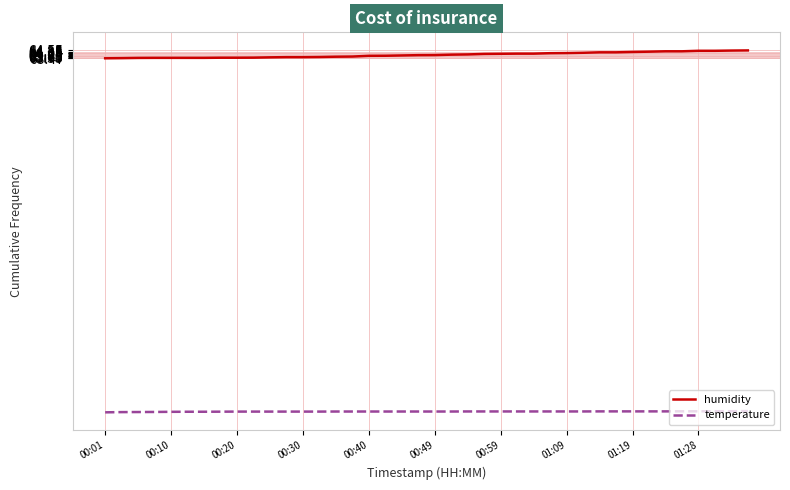

Which series has the largest total across all categories?

humidity